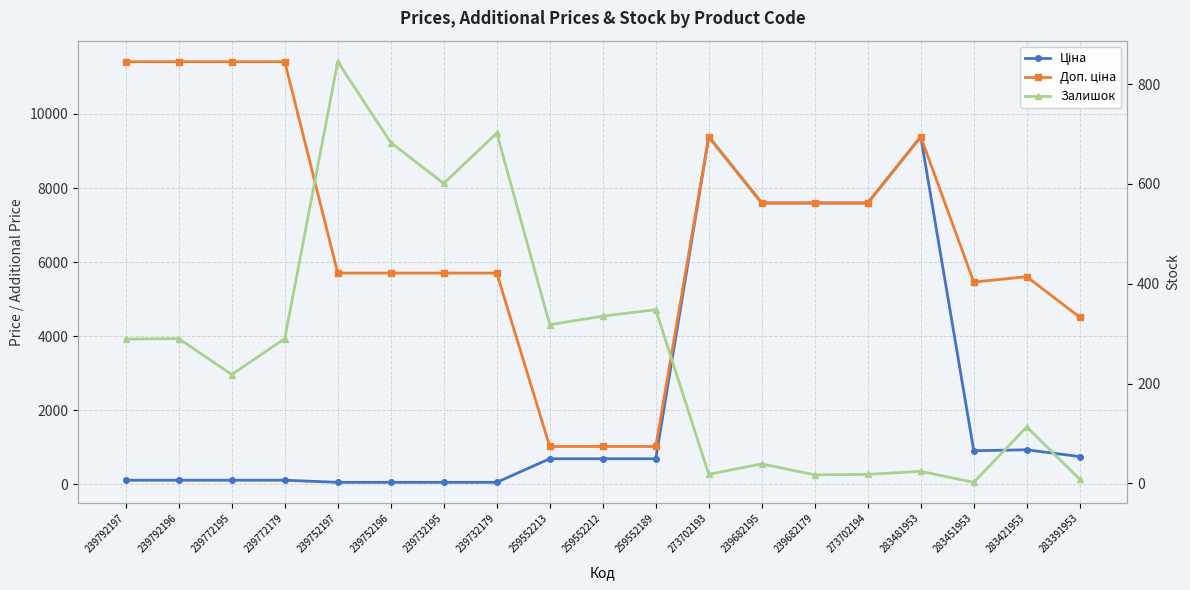

What is the average value of the Залишок series?

271.5